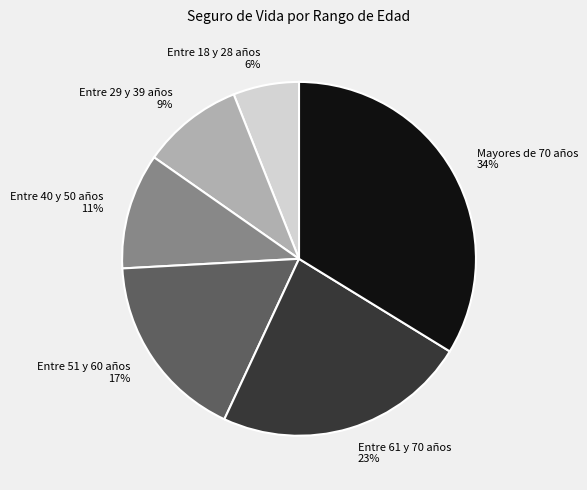

Which has a higher value, Entre 18 y 28 años or Entre 40 y 50 años?

Entre 40 y 50 años